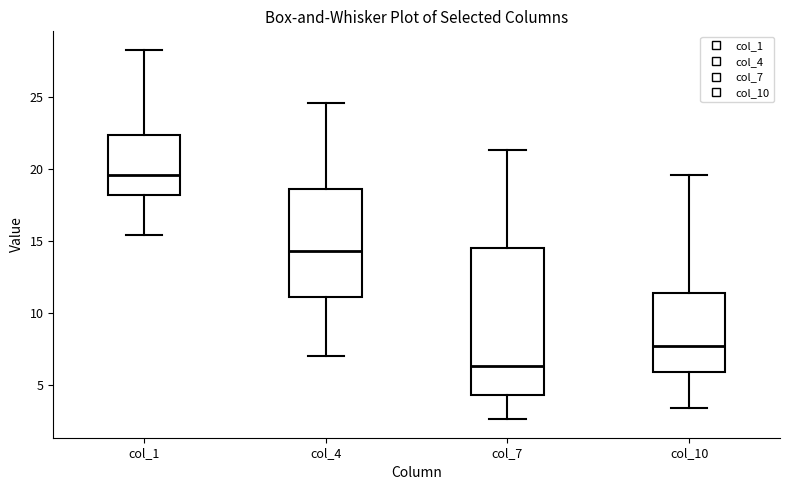

Which box has the highest median line?

col_1